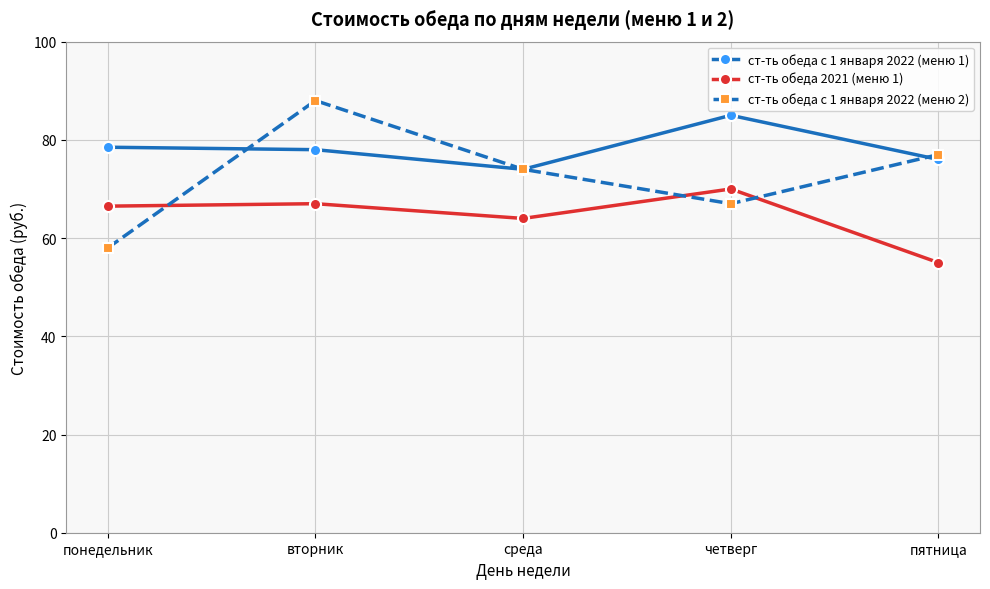

What value does the ст-ть обеда с 1 января 2022 (меню 2) series have at среда?

74.0